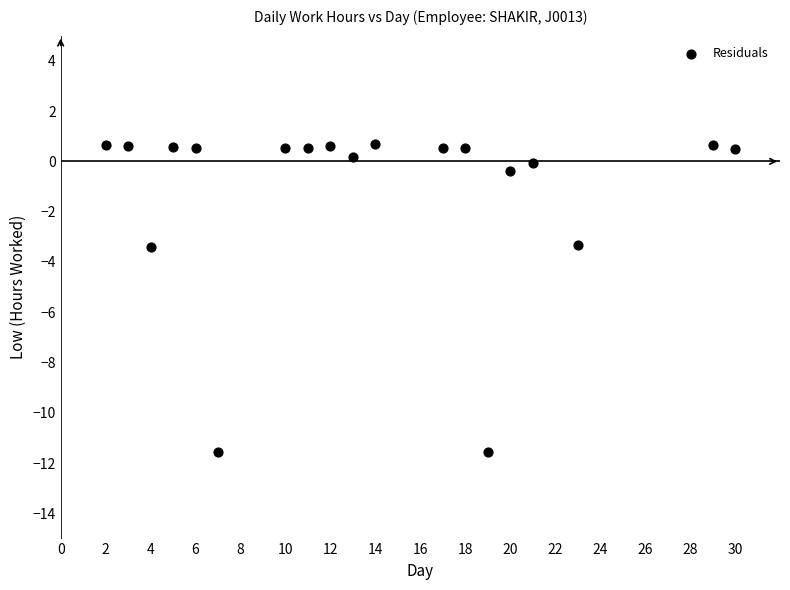

What is the range of X values (max minus min)?

28.0